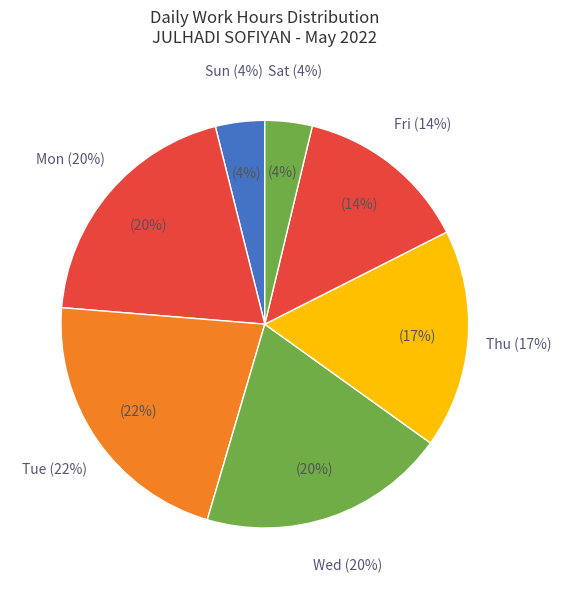

Do 11-Wed and 13-Fri together represent more than half of the pie?

No